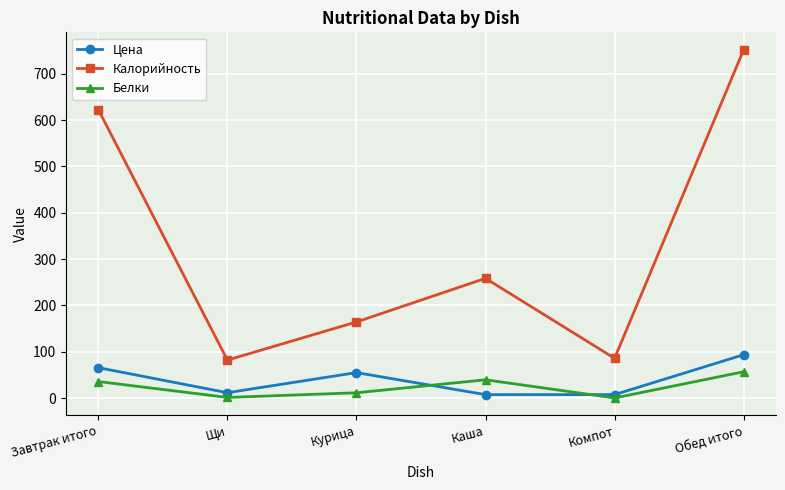

What is the label of the 4th point from the left?

Каша